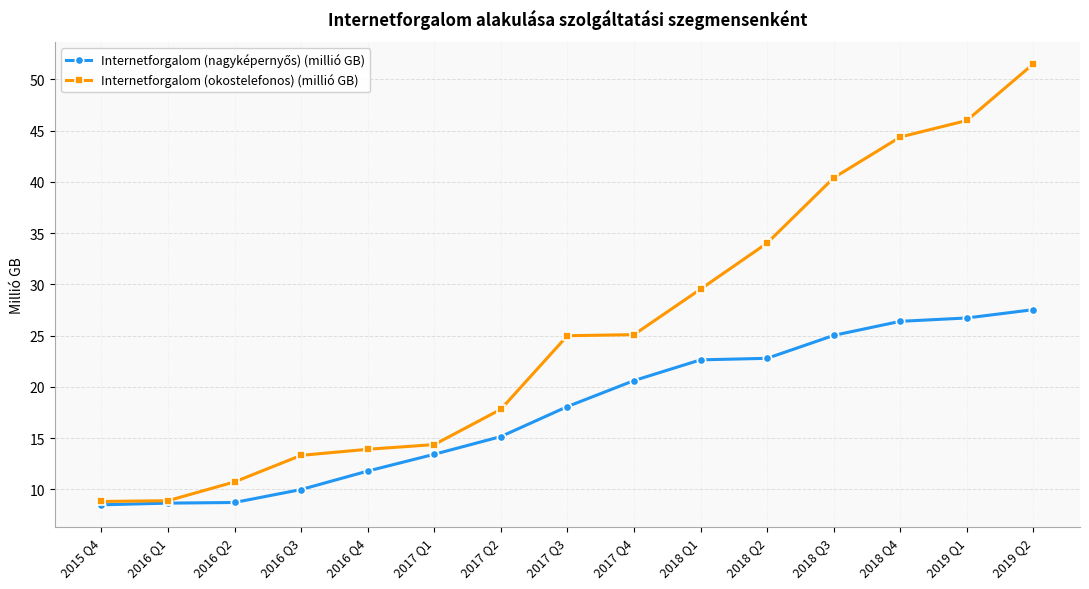

Where does the Internetforgalom (okostelefonos) (millió GB) series first go above 24?

2017 Q3